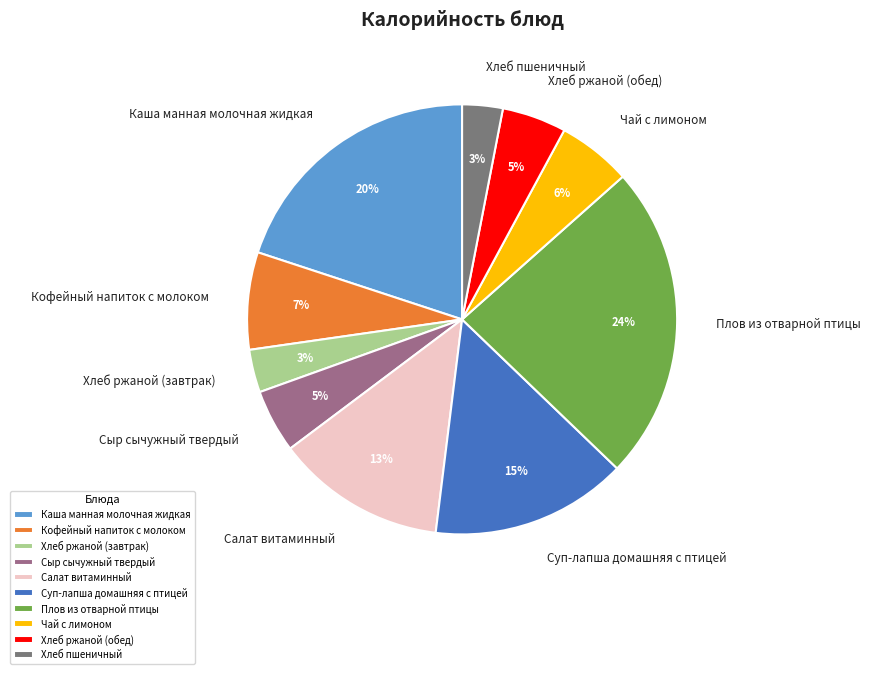

Which category has the biggest portion of the pie?

Плов из отварной птицы